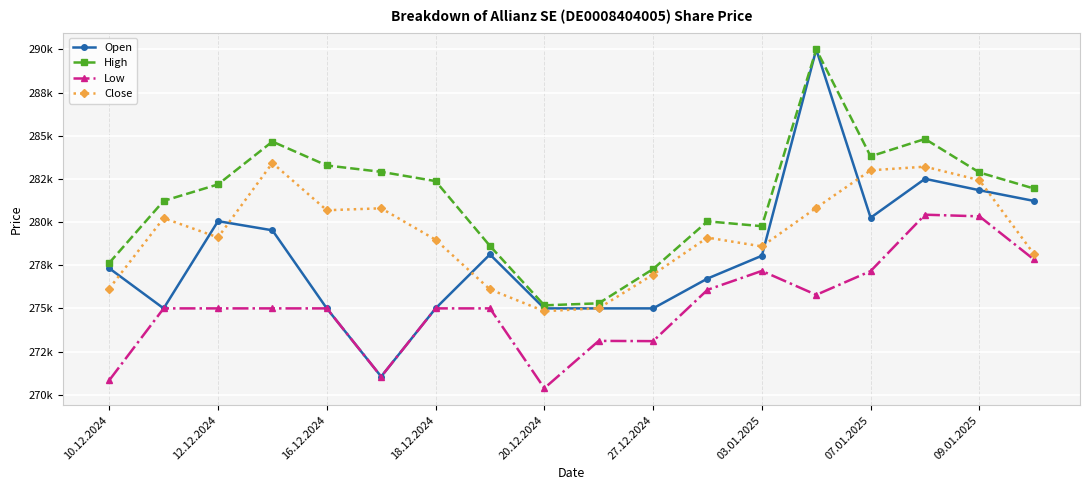

Which series has the largest total across all categories?

High